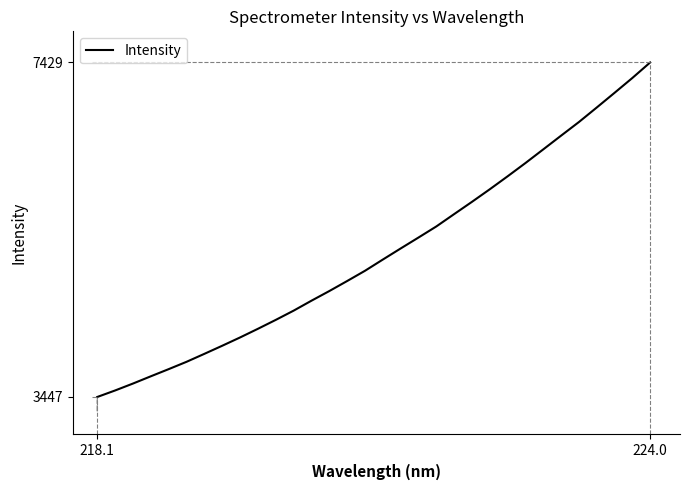

What is the greatest value displayed?

7429.1